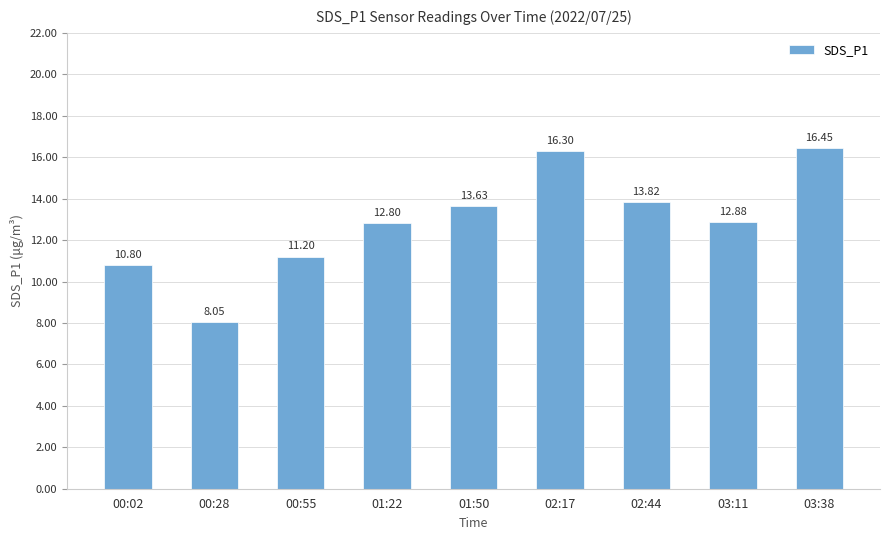

List the labels in order of value, largest first.

03:38, 02:17, 02:44, 01:50, 03:11, 01:22, 00:55, 00:02, 00:28